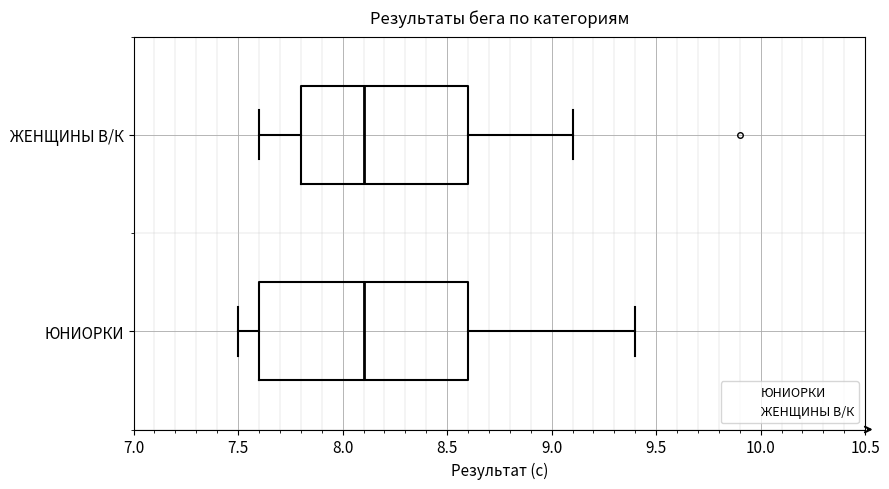

Reading bottom to top, transcribe this box plot: for each box, give where its median line is, the range the box spans, and where its two whiskers end, as read against the x-axis. The values are not printed on the chart, so give them approximately, as read against the axis.

ЮНИОРКИ: median 8.1, box 7.6 to 8.6, whiskers 7.5 to 9.4
ЖЕНЩИНЫ В/К: median 8.1, box 7.8 to 8.6, whiskers 7.6 to 9.1